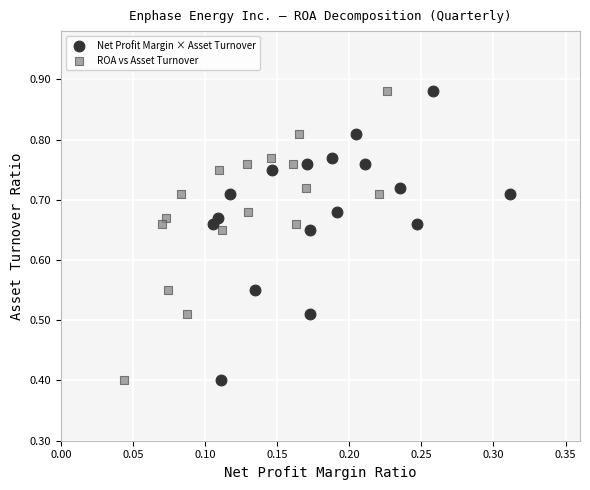

What are all the series names shown in the legend?

Net Profit Margin × Asset Turnover, ROA vs Asset Turnover